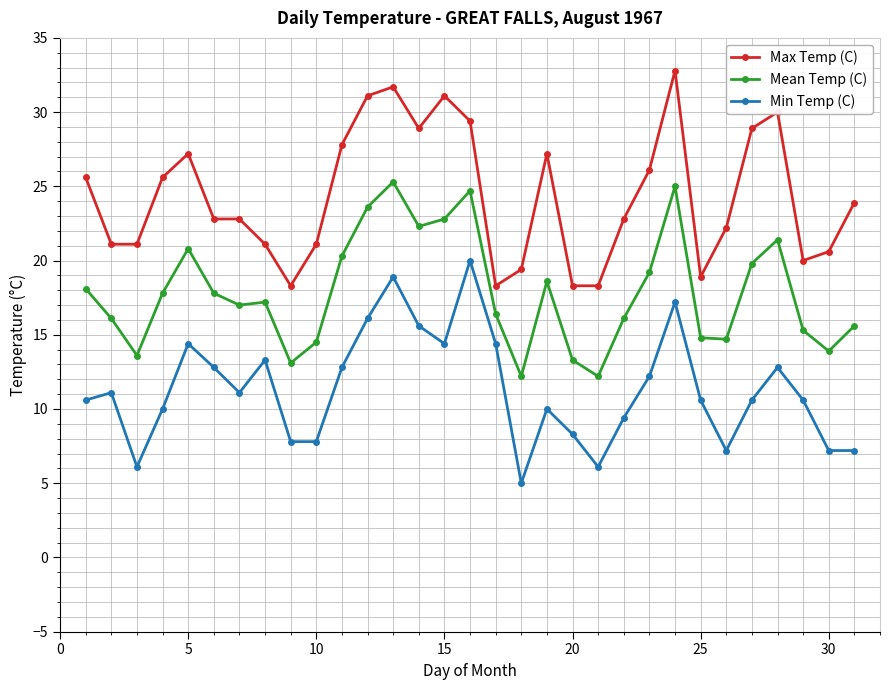

Which series has the largest total across all categories?

Max Temp (C)